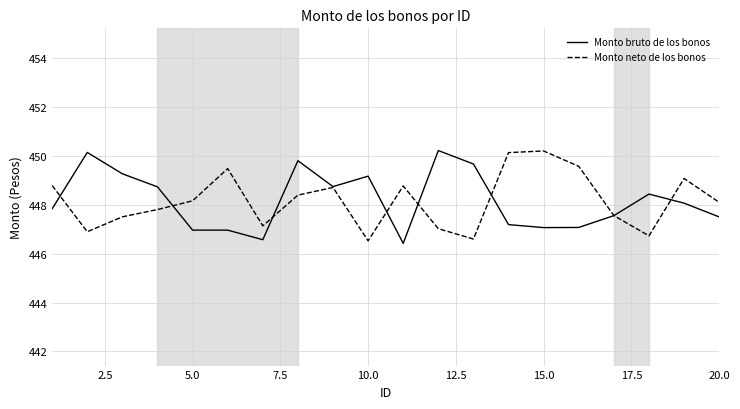

What is the lowest value of the Monto neto de los bonos series?

446.5